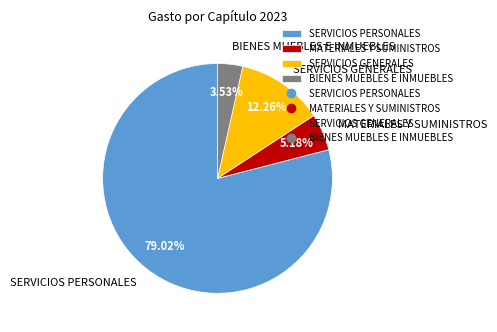

To the nearest percent, what is the combined percentage of MATERIALES Y SUMINISTROS and SERVICIOS GENERALES?

17%